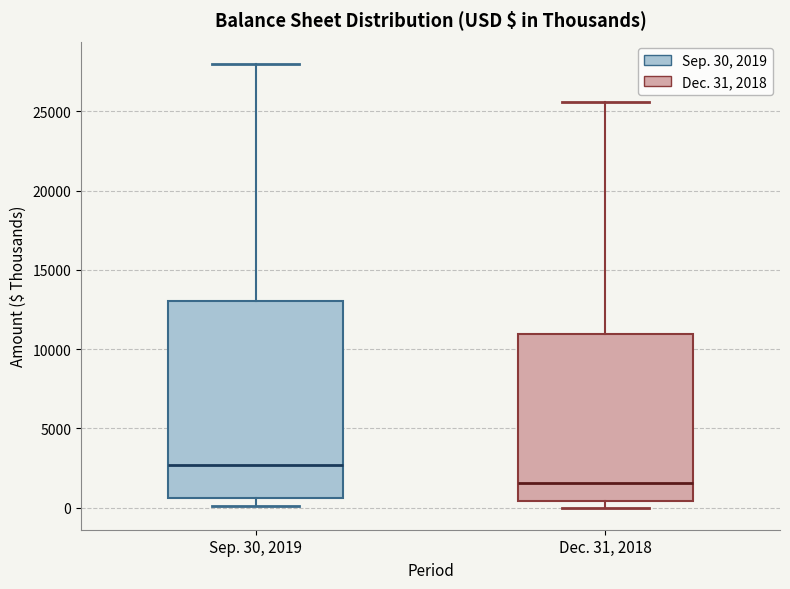

Which box's median line is the highest?

Sep. 30, 2019